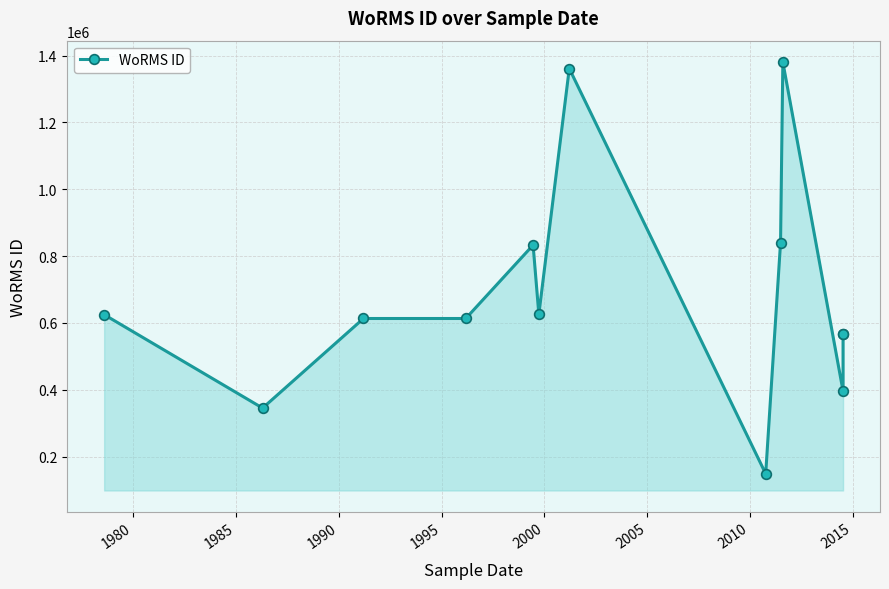

The chart shows a value of 527437 at 1980. True or false?

False